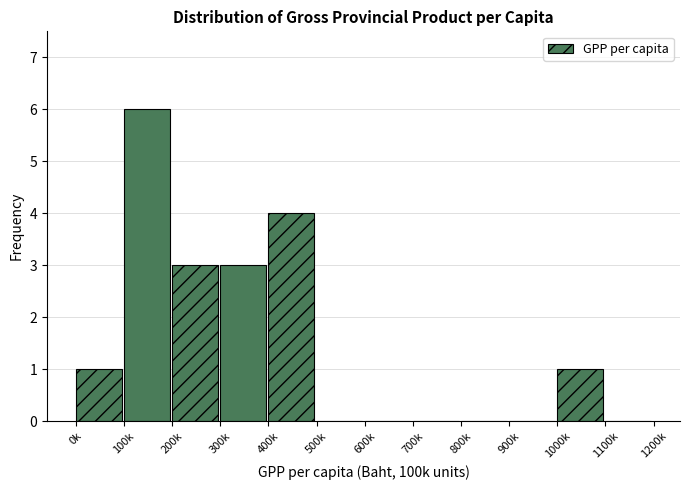

Reading right to left, extract all data points from this chart.

1100k=0	1000k=1	900k=0	800k=0	700k=0	600k=0	500k=0	400k=4	300k=3	200k=3	100k=6	0k=1